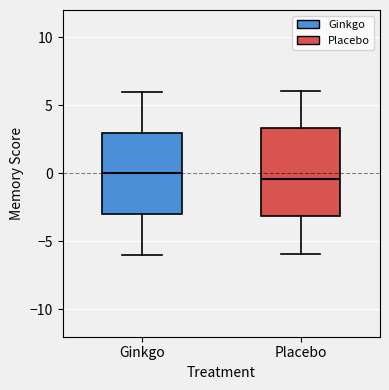

Reading left to right, read every box against the y-axis: the position of its median line, the range the box covers, and the ends of its whiskers. The values are not printed on the chart, so give them approximately, as read against the axis.

Ginkgo: median 0.0, box -3.0 to 3.0, whiskers -6.0 to 6.0
Placebo: median -0.5, box -3.0 to 3.5, whiskers -6.0 to 6.0